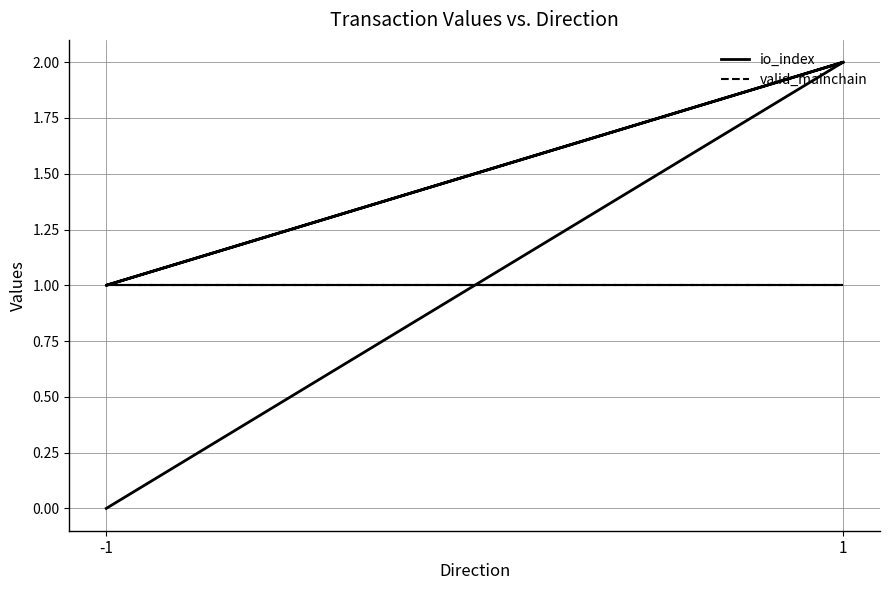

The valid_mainchain series shows 1 at 1. True or false?

False